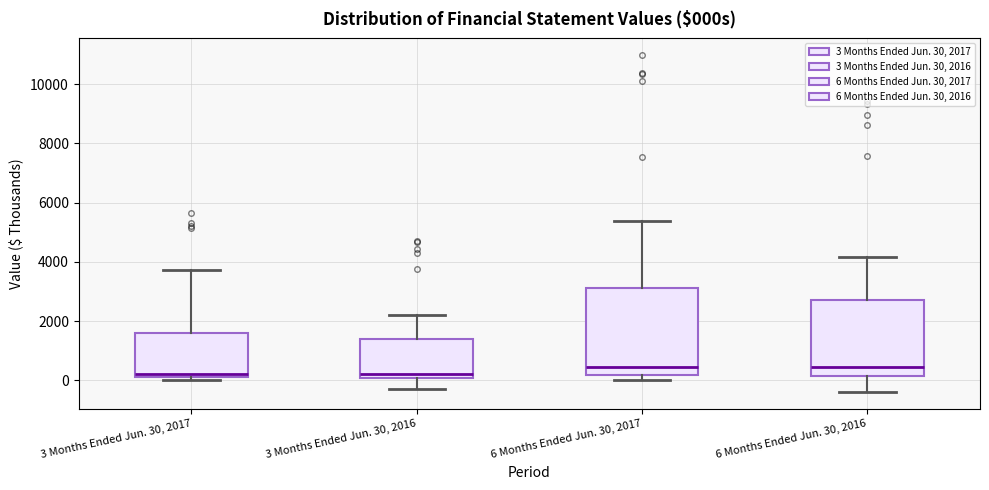

Comparing the boxes themselves (not the whiskers), which one is the tallest?

6 Months Ended Jun. 30, 2017